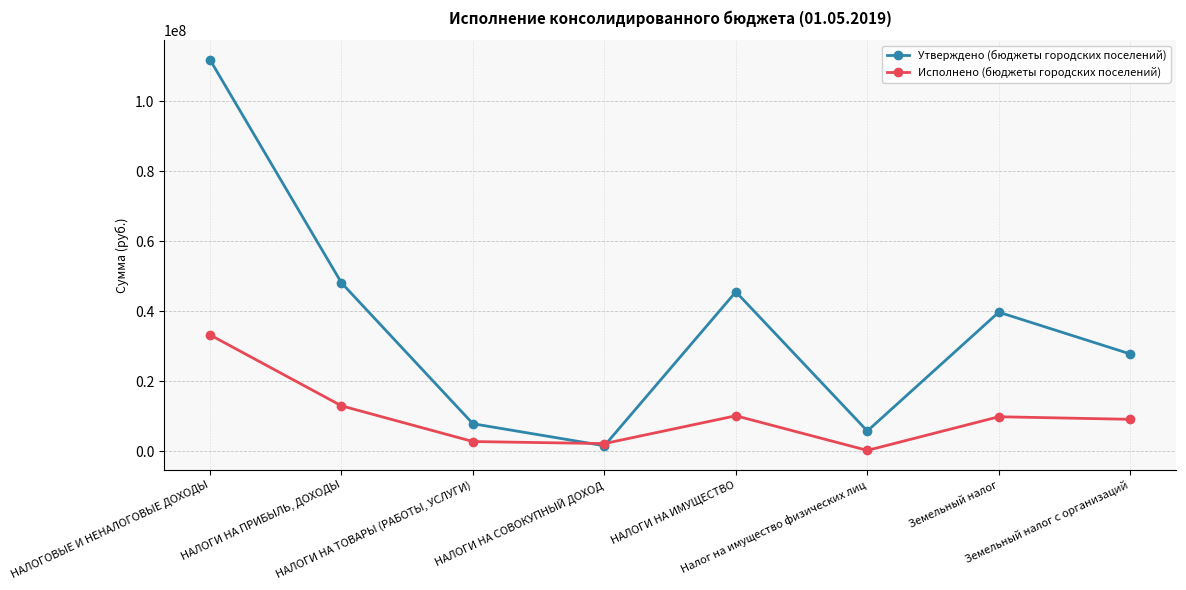

In Исполнено (бюджеты городских поселений), how many points are higher than both neighbors (excluding endpoints)?

2